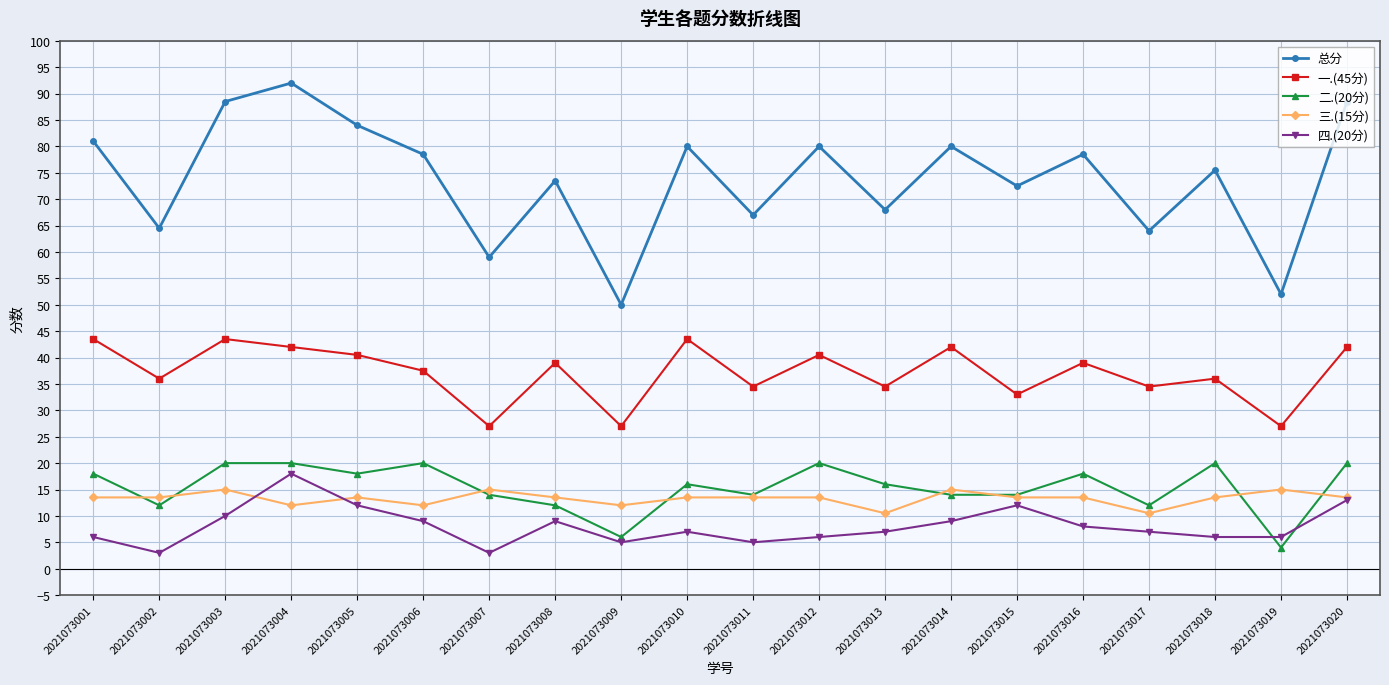

Where does the 三.(15分) series first go above 13?

2021073001